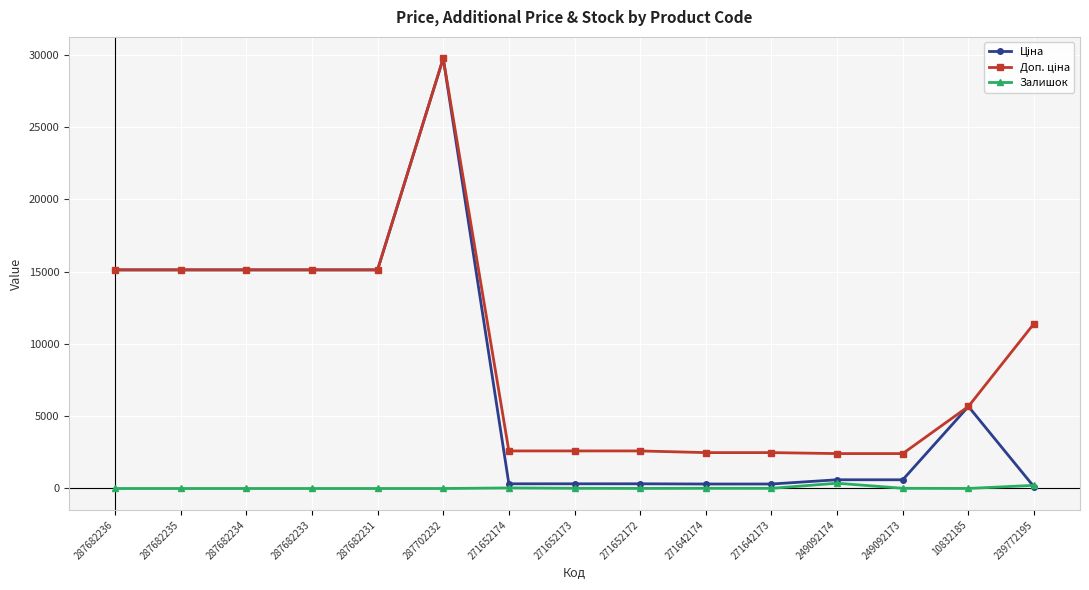

The value of Залишок at 287682233 is 0.0. True or false?

True